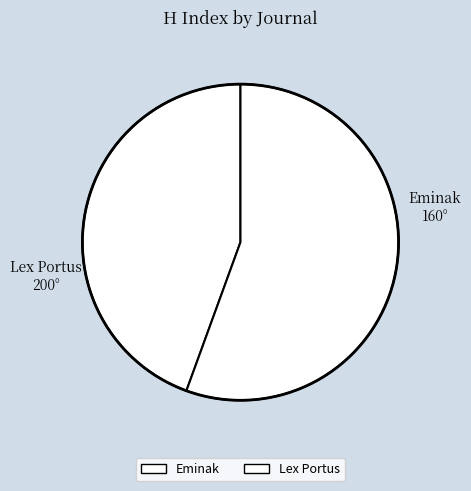

The Lex Portus slice represents 41% of the pie. True or false?

False